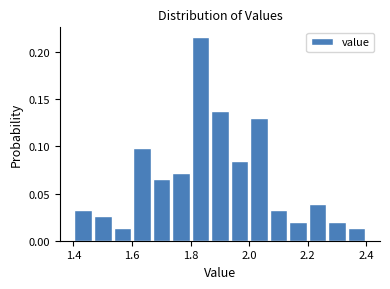

Read against the x-axis, roughly where is the centre of the tallest bar?

1.84